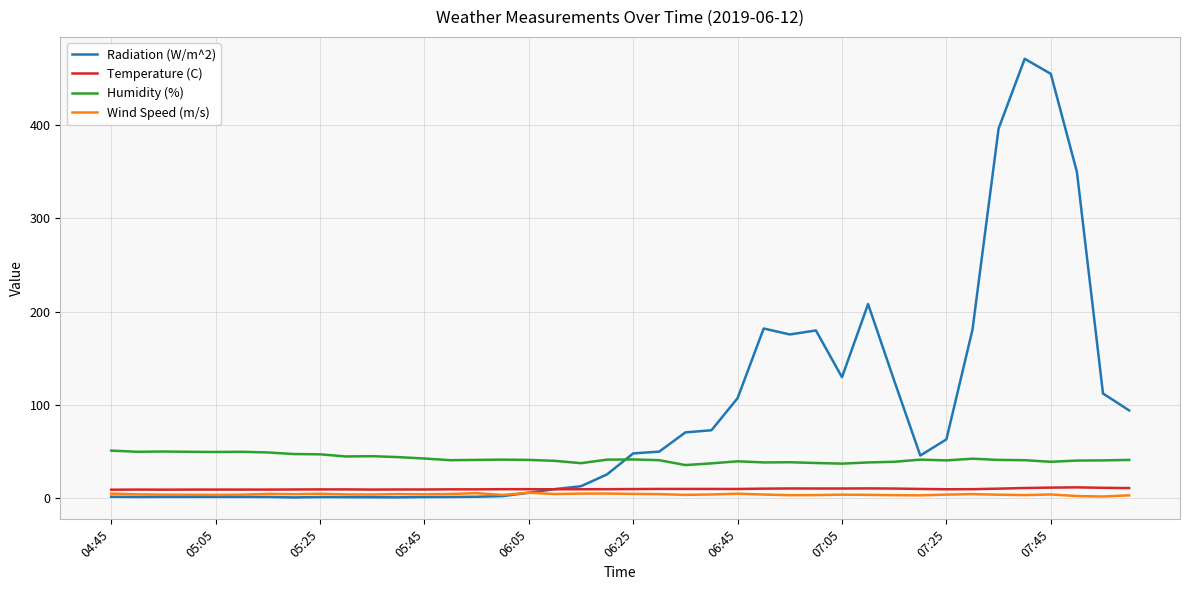

Which series has the largest total across all categories?

Radiation (W/m^2)